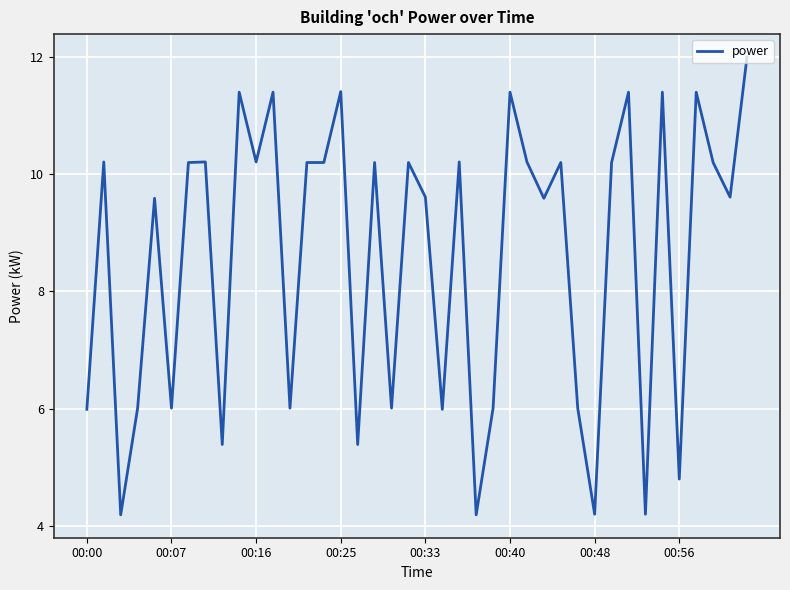

What is the minimum value shown in the chart?

4.2